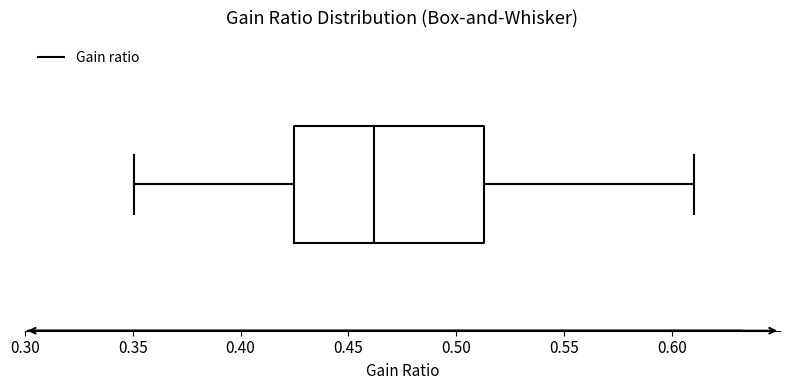

Where does the median line of the box sit on the x-axis? The values are not printed on the chart, so give them approximately, as read against the axis.

0.460